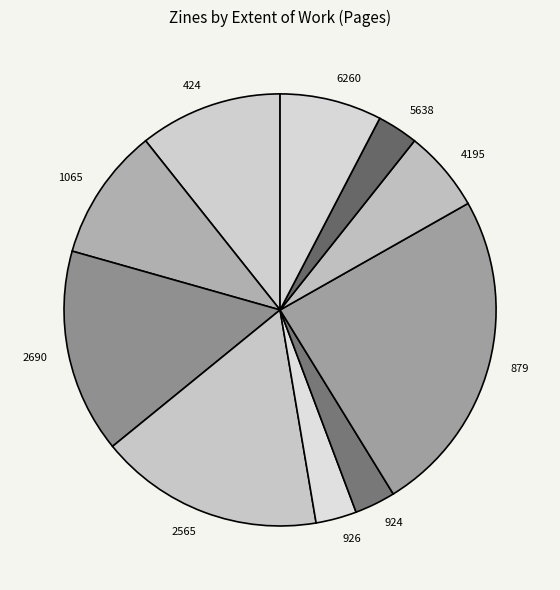

Does 6260 represent more than half of the total?

No